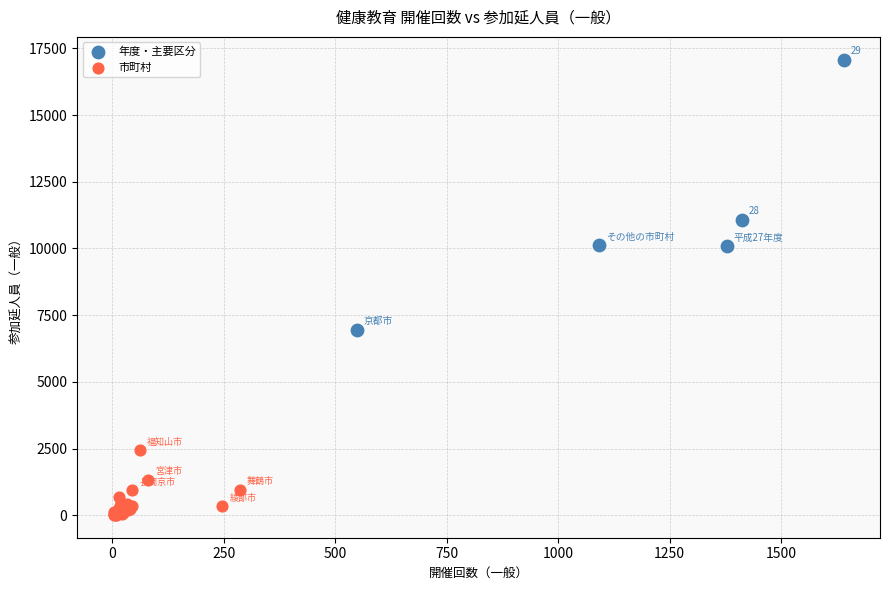

Which series contains the highest Y value?

年度・主要区分